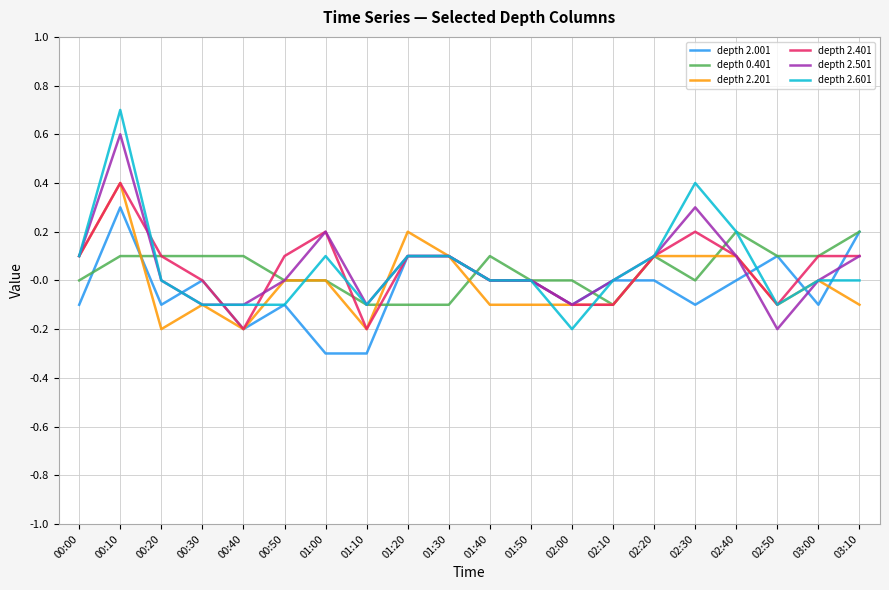

At which category is the sum across all series the highest?

00:10